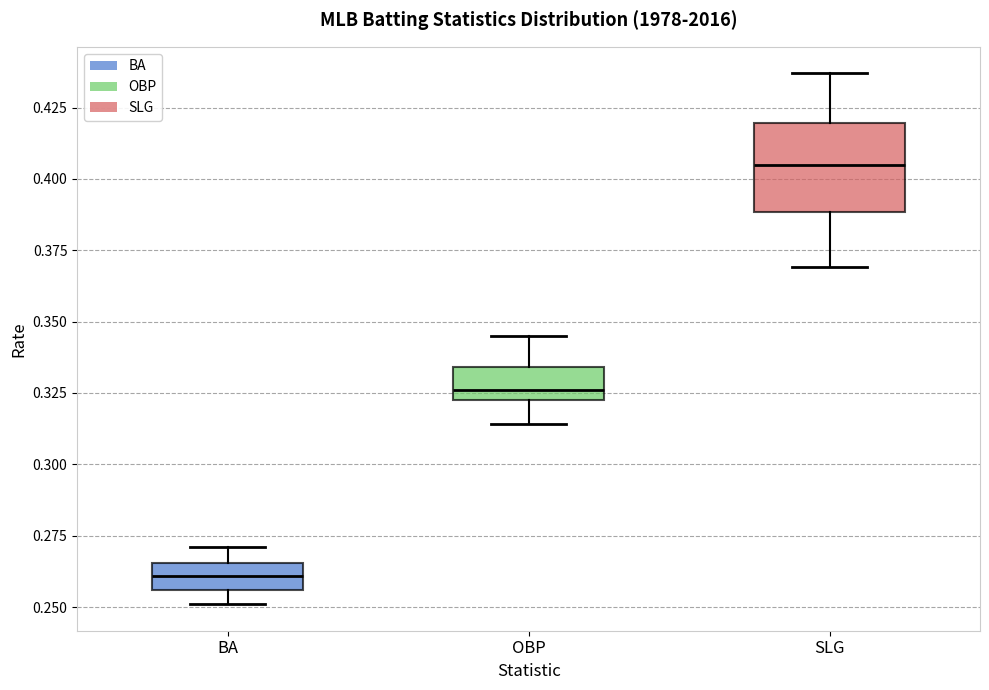

Comparing the boxes themselves (not the whiskers), which one is the tallest?

SLG